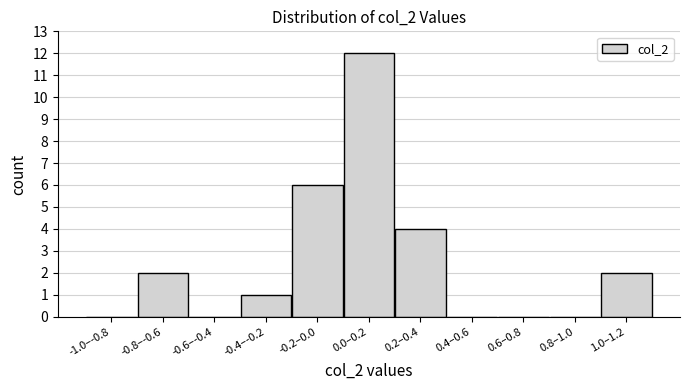

Reading left to right, what are all the values shown in this chart?

-1.0–-0.8=0	-0.8–-0.6=2	-0.6–-0.4=0	-0.4–-0.2=1	-0.2–0.0=6	0.0–0.2=12	0.2–0.4=4	0.4–0.6=0	0.6–0.8=0	0.8–1.0=0	1.0–1.2=2